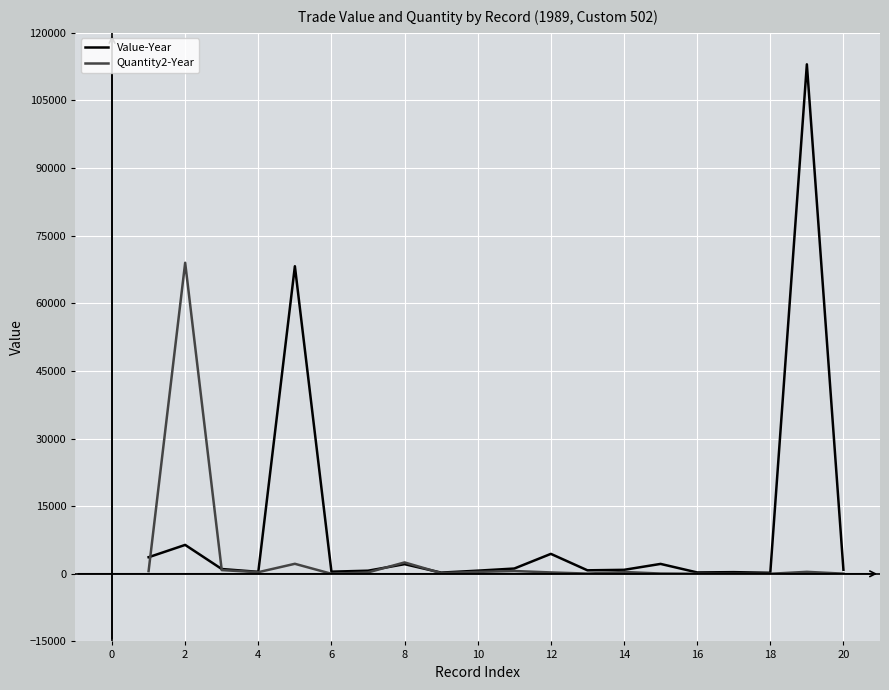

Rank the series by their maximum value, from highest to lowest.

Value-Year, Quantity2-Year